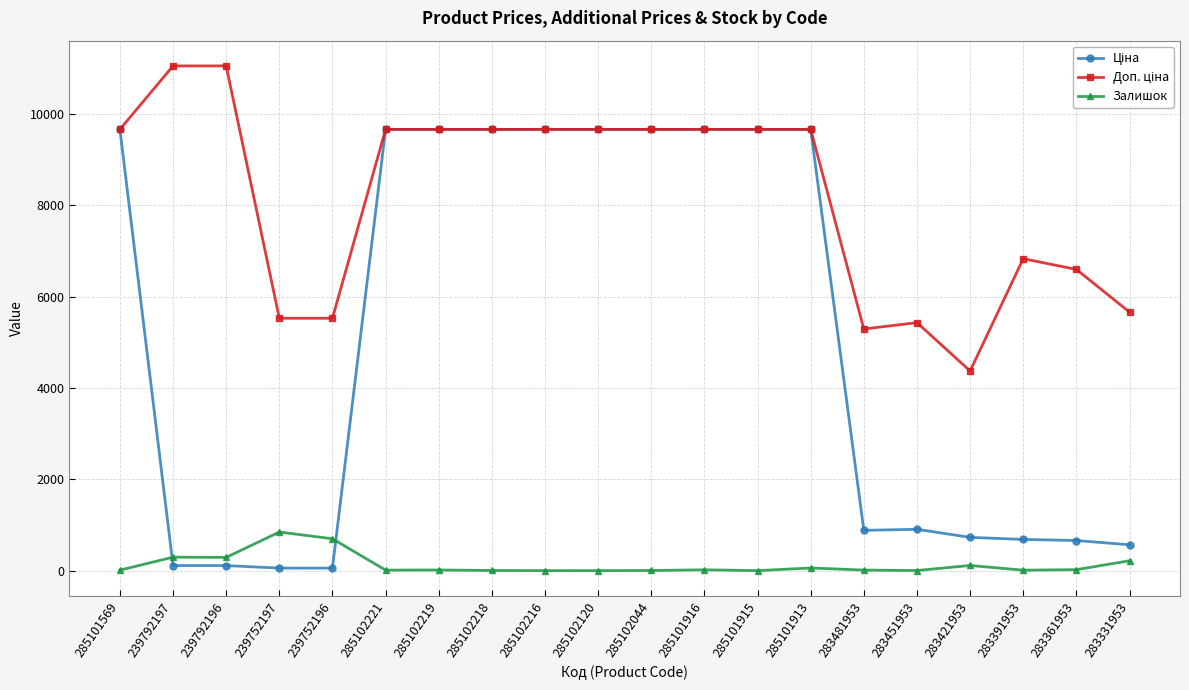

True or false: Залишок has more than 1 interior local peaks.

True